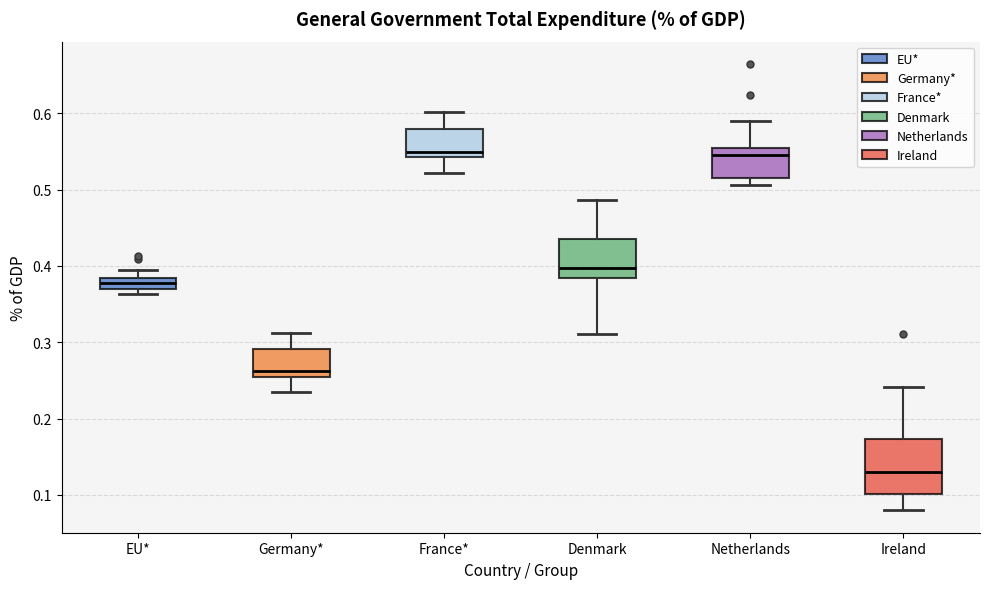

Where does the upper whisker of the box for Ireland end on the y-axis? The values are not printed on the chart, so give them approximately, as read against the axis.

0.24